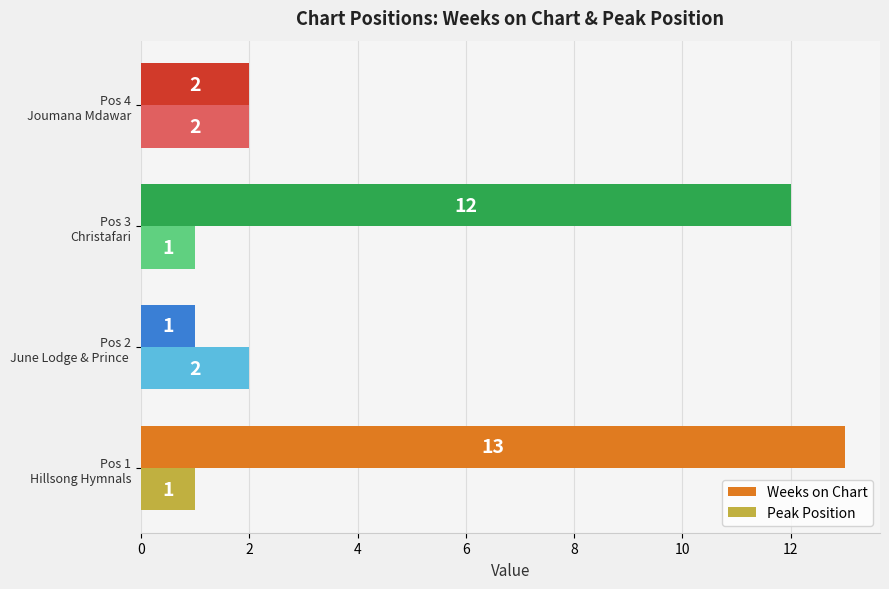

What is the sum of all Peak Position values?

6